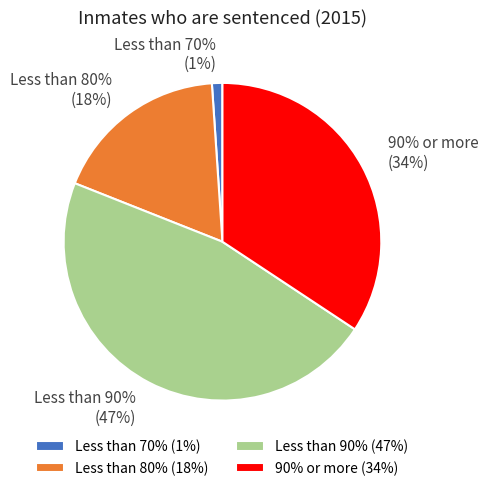

Is there a majority slice in this chart?

No